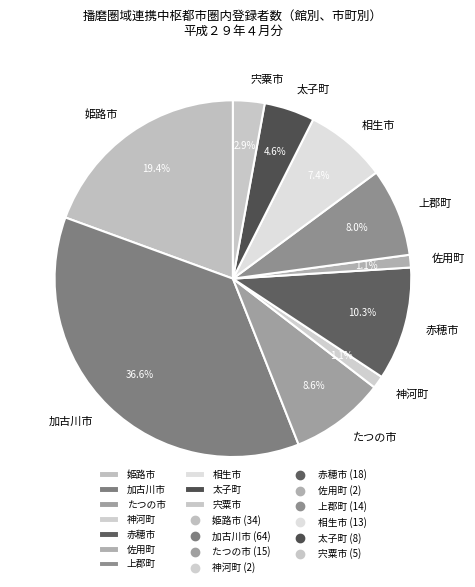

What is the largest slice in the pie chart?

加古川市